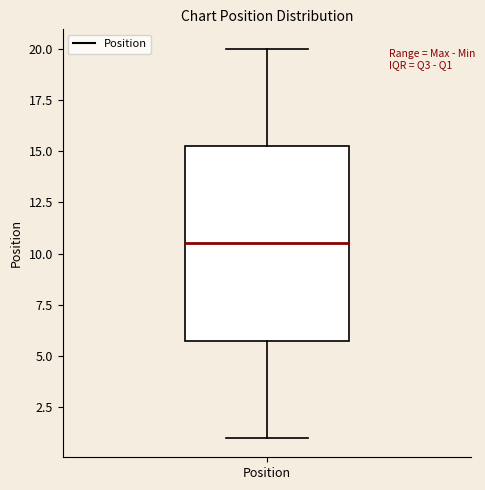

Read this box plot against the y-axis: the position of the median line, the range covered by the box, and the ends of both whiskers. The values are not printed on the chart, so give them approximately, as read against the axis.

median 10.5, box 6.0 to 15.5, whiskers 1.0 to 20.0